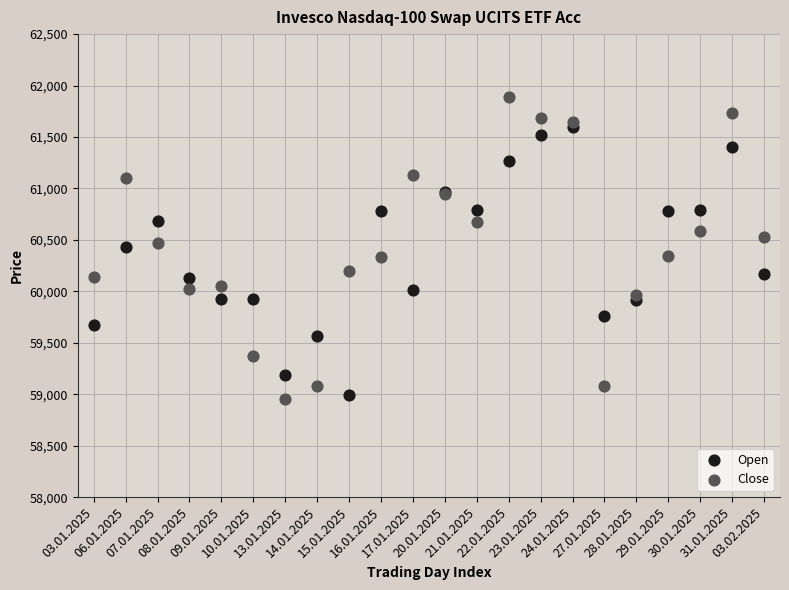

What are all the series names shown in the legend?

Open, Close